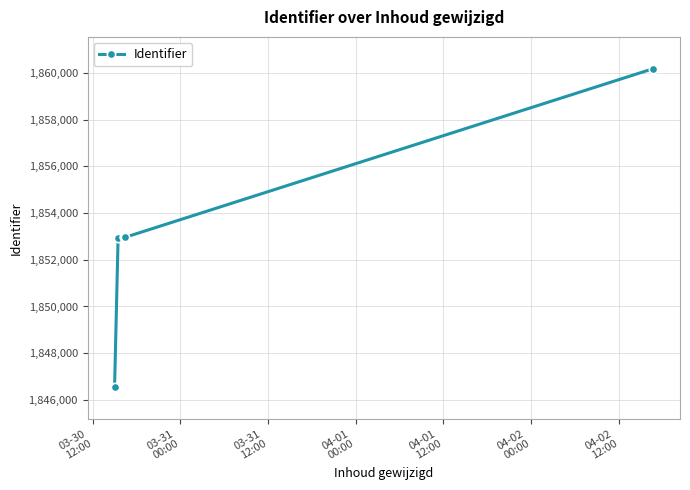

What is the difference between the second highest and minimum values?

6437